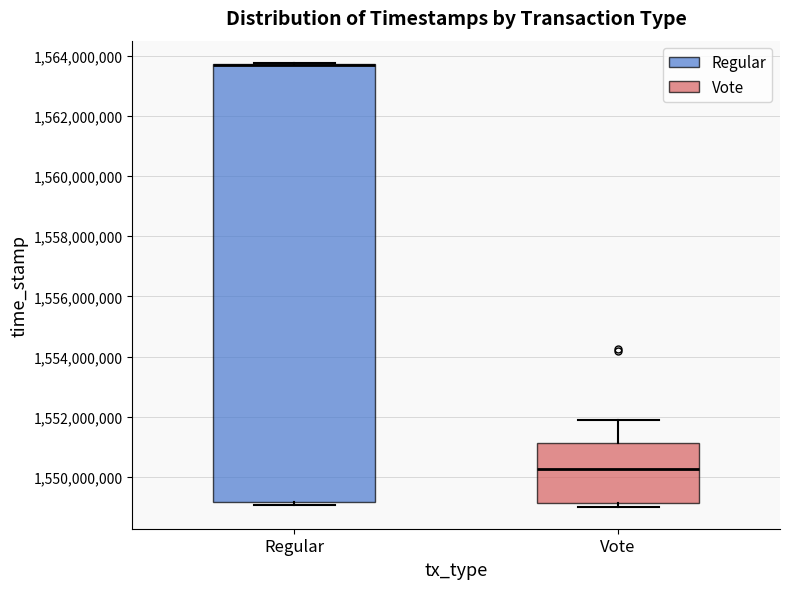

Reading left to right, transcribe this box plot: for each box, give where its median line is, the range the box spans, and where its two whiskers end, as read against the y-axis. The values are not printed on the chart, so give them approximately, as read against the axis.

Regular: median 1563800000 (drawn on the box's upper edge), box 1549200000 to 1563800000, whiskers 1549000000 to 1563800000
Vote: median 1550200000, box 1549200000 to 1551200000, whiskers 1549000000 to 1551800000